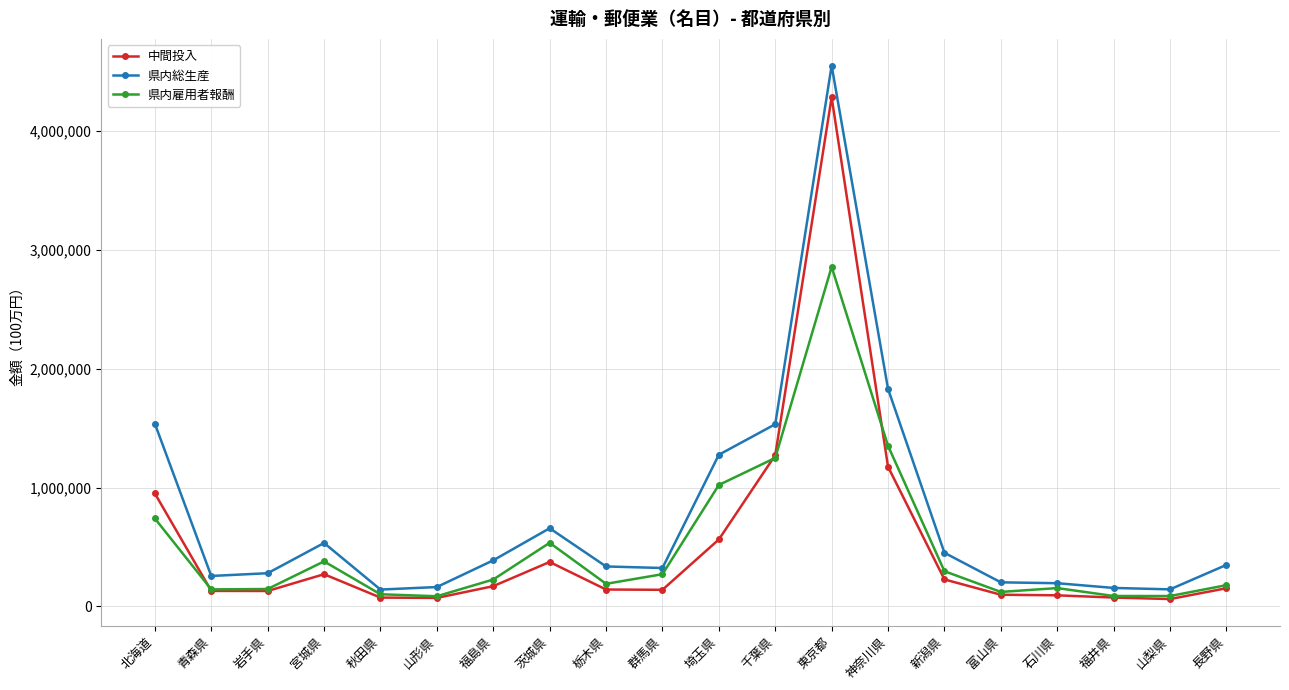

Which series has the largest total across all categories?

県内総生産